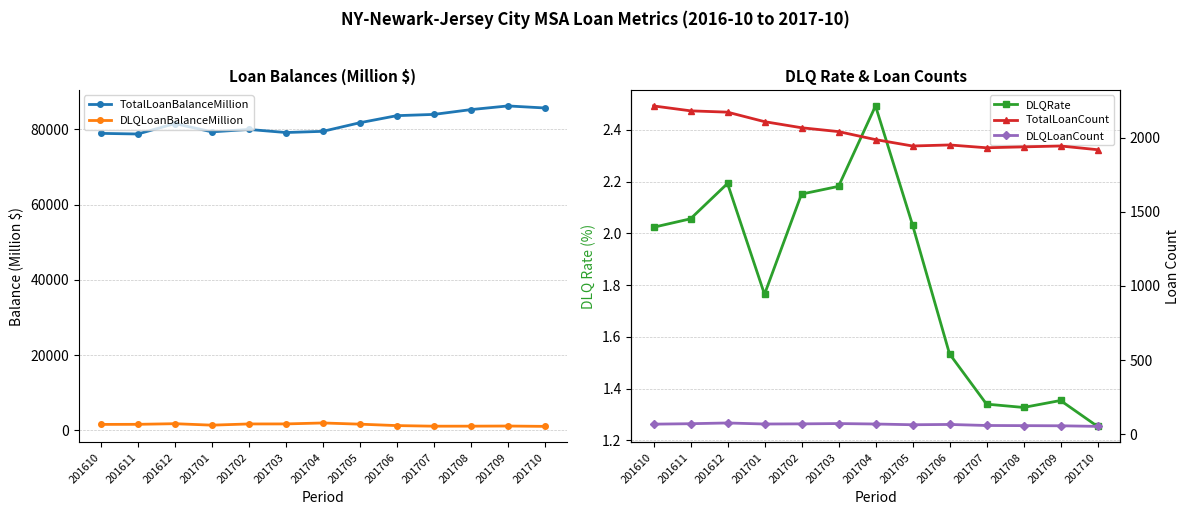

What is the value of the TotalLoanCount point at the 6th from the left?

2040.0